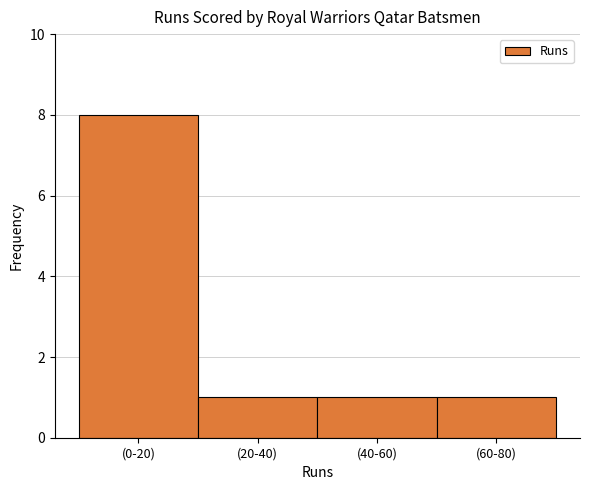

Reading left to right, what are all the values shown in this chart?

(0-20)=8	(20-40)=1	(40-60)=1	(60-80)=1